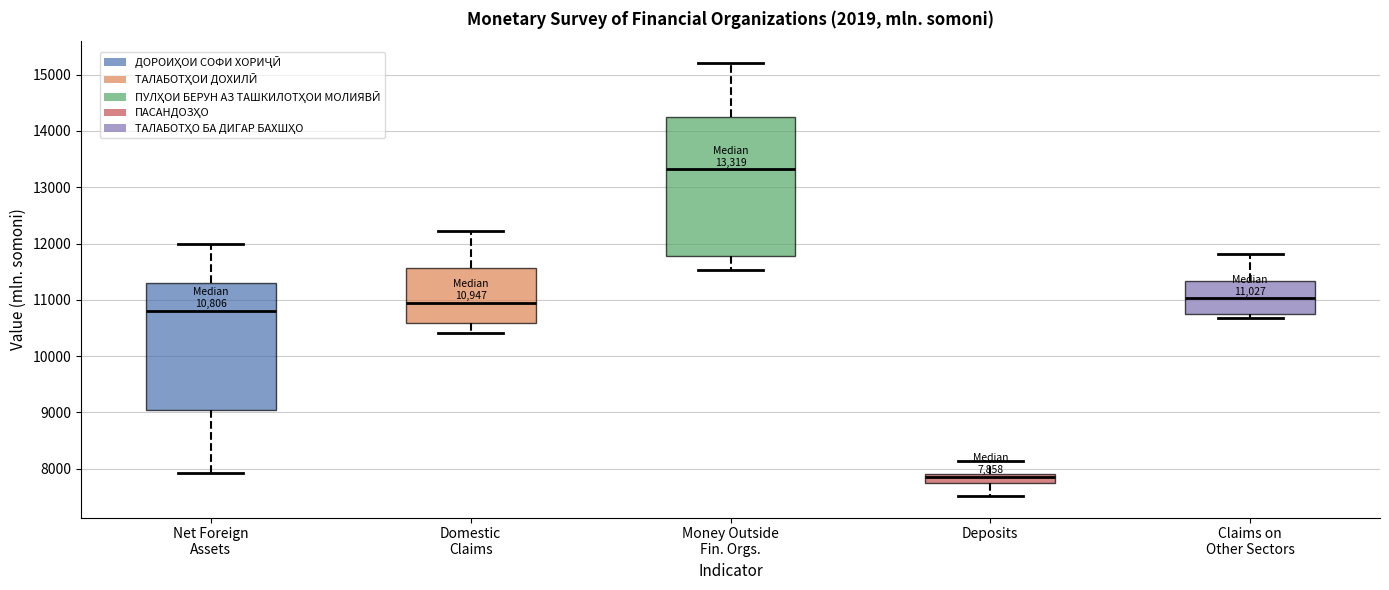

Which box has the highest median line?

Money Outside Fin. Orgs.